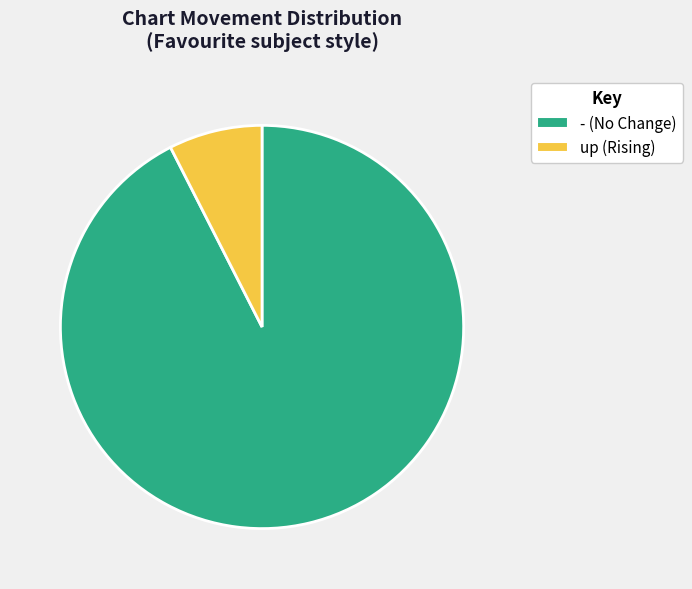

Which has a higher value, up (Rising) or - (No Change)?

- (No Change)